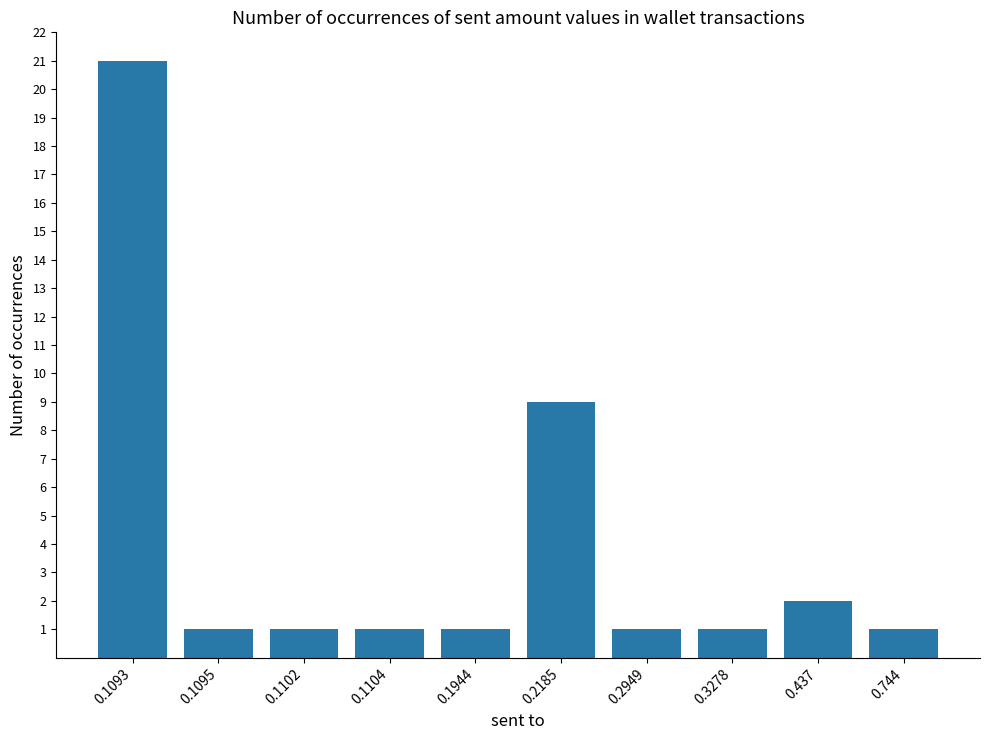

What is the sum of the values at 0.1095 and 0.744?

2